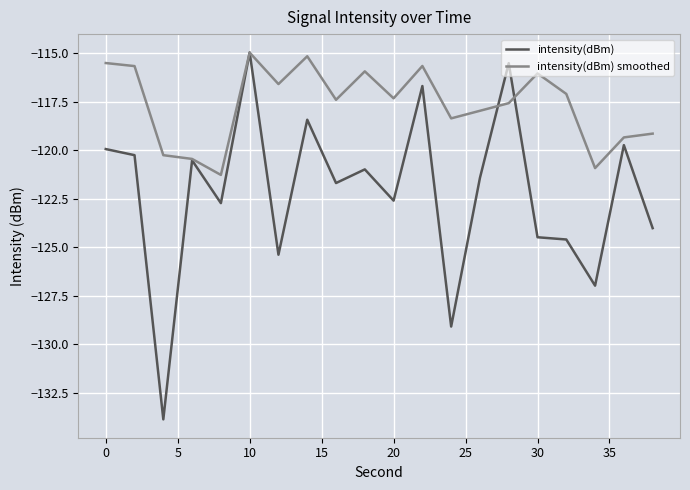

Which series has the largest total across all categories?

intensity(dBm) smoothed